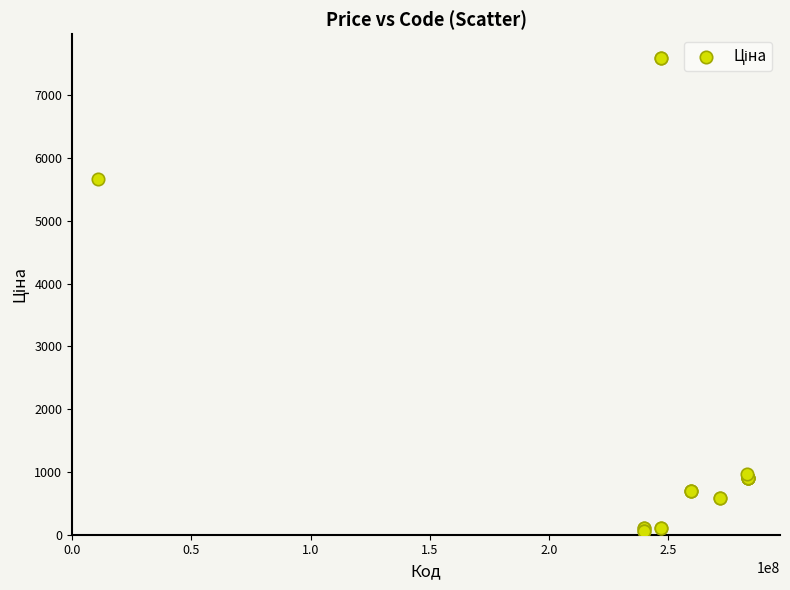

What Y value in the scatter plot is closest to 3826?

5673.8